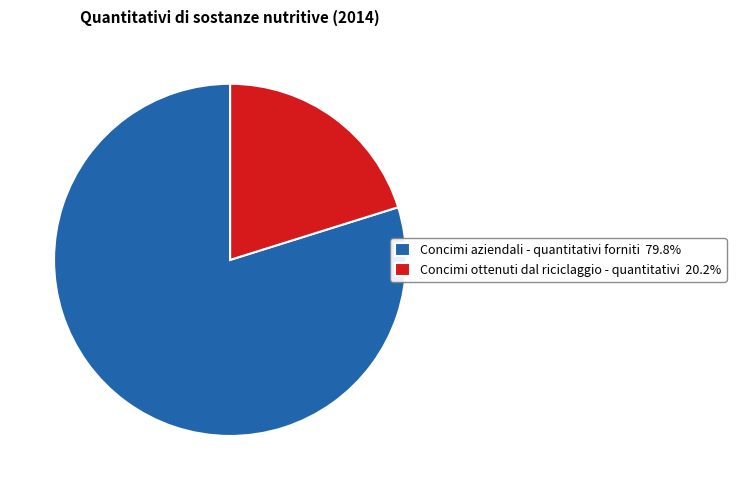

Rank the categories by value from lowest to highest.

Concimi ottenuti dal riciclaggio - quantitativi, Concimi aziendali - quantitativi forniti